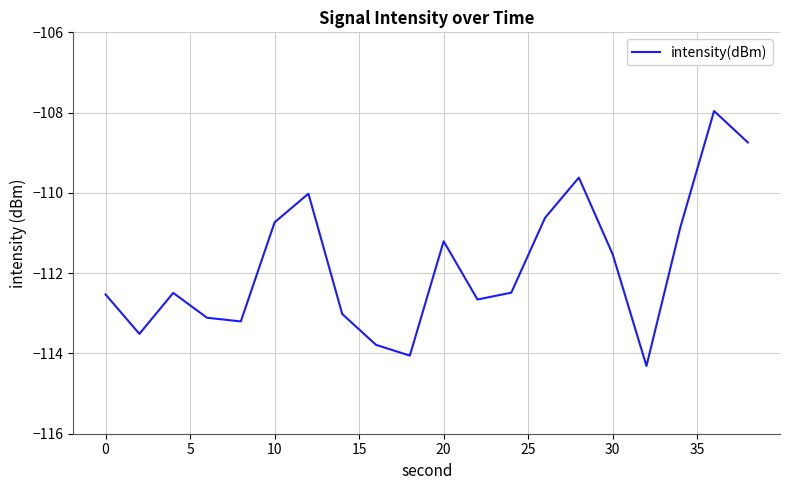

How many lines are shown in the chart?

1